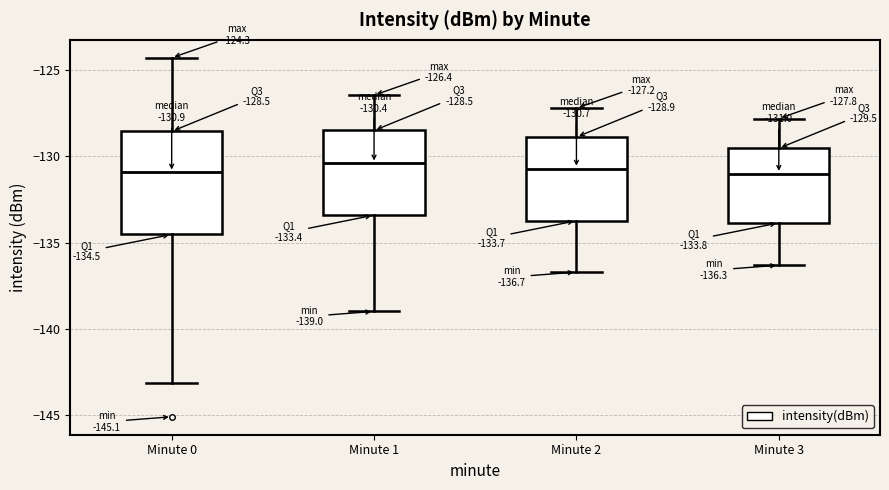

Comparing the boxes themselves (not the whiskers), which one is the tallest?

Minute 0